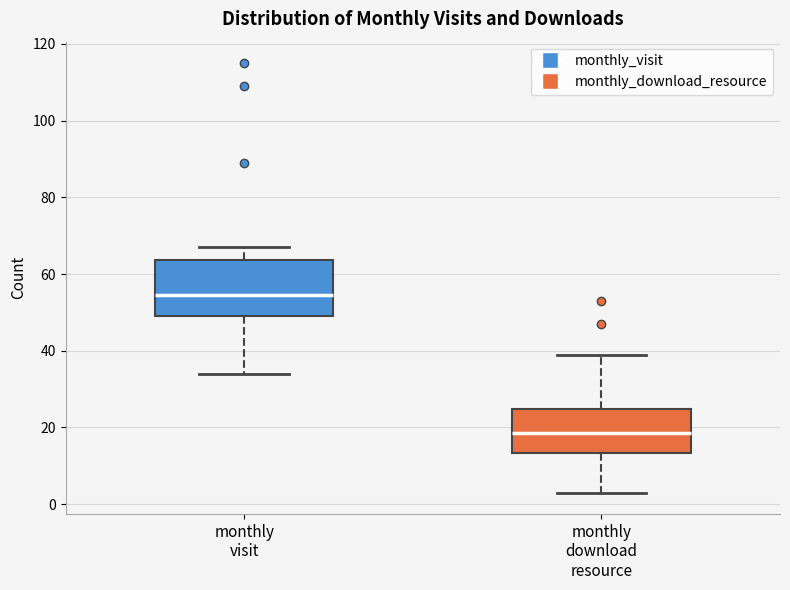

Which box is the tallest, from its lower edge to its upper edge?

monthly visit